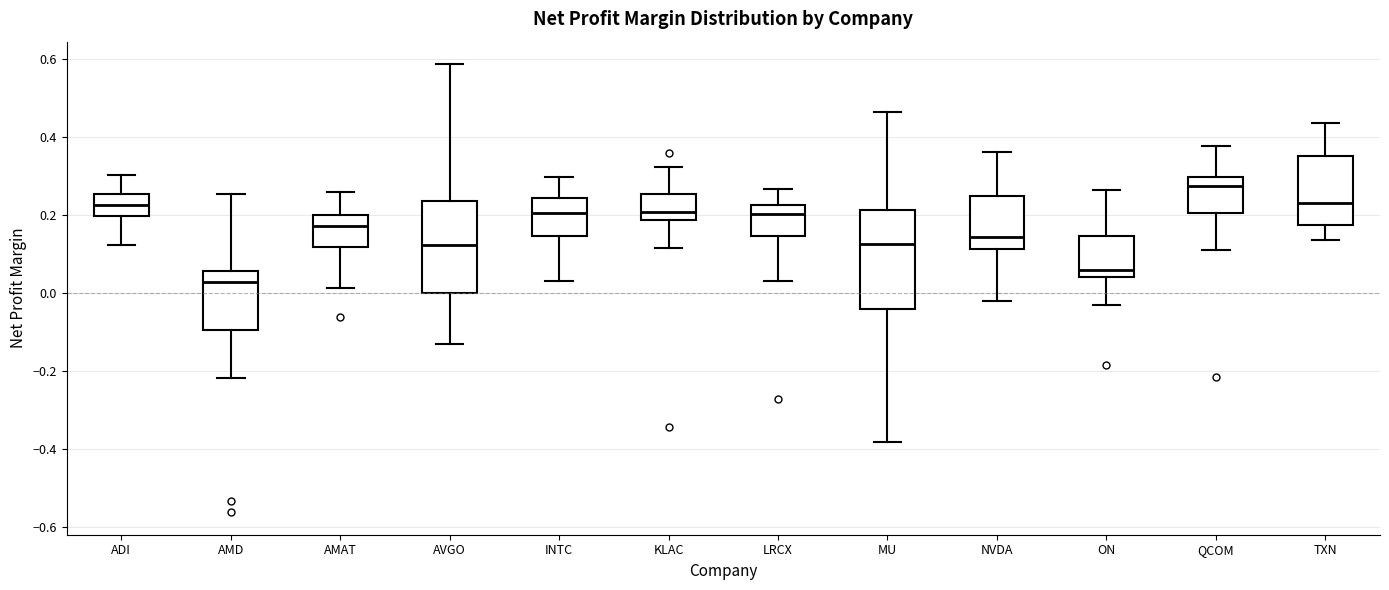

Reading left to right, read every box against the y-axis: the position of its median line, the range the box covers, and the ends of its whiskers. The values are not printed on the chart, so give them approximately, as read against the axis.

ADI: median 0.22, box 0.20 to 0.26, whiskers 0.12 to 0.30
AMD: median 0.02, box -0.10 to 0.06, whiskers -0.22 to 0.26
AMAT: median 0.18, box 0.12 to 0.20, whiskers 0.02 to 0.26
AVGO: median 0.12, box 0.00 to 0.24, whiskers -0.14 to 0.58
INTC: median 0.20, box 0.14 to 0.24, whiskers 0.04 to 0.30
KLAC: median 0.20, box 0.18 to 0.26, whiskers 0.12 to 0.32
LRCX: median 0.20, box 0.14 to 0.22, whiskers 0.04 to 0.26
MU: median 0.12, box -0.04 to 0.22, whiskers -0.38 to 0.46
NVDA: median 0.14, box 0.12 to 0.24, whiskers -0.02 to 0.36
ON: median 0.06, box 0.04 to 0.14, whiskers -0.04 to 0.26
QCOM: median 0.28, box 0.20 to 0.30, whiskers 0.12 to 0.38
TXN: median 0.24, box 0.18 to 0.36, whiskers 0.14 to 0.44